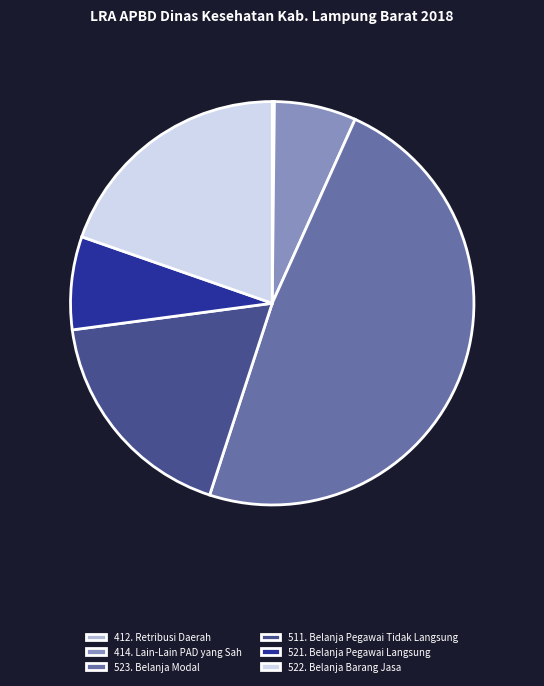

Combined, do 414. Lain-Lain PAD yang Sah and 521. Belanja Pegawai Langsung account for over 50%?

No